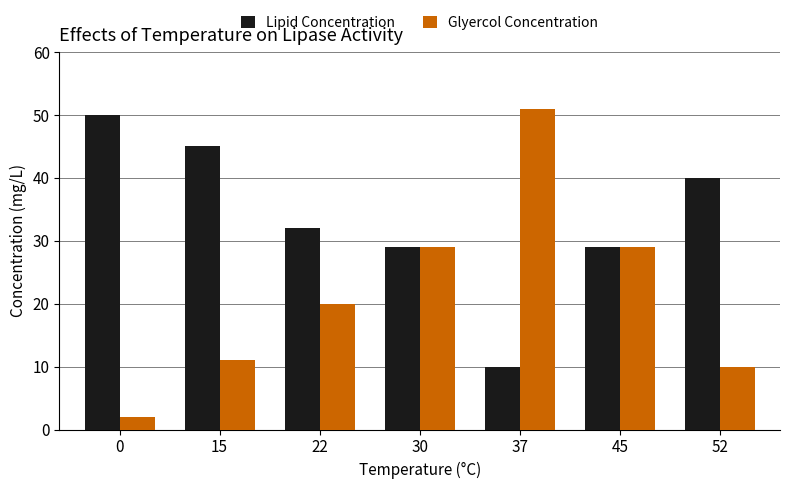

Which series has the largest total across all categories?

Lipid Concentration